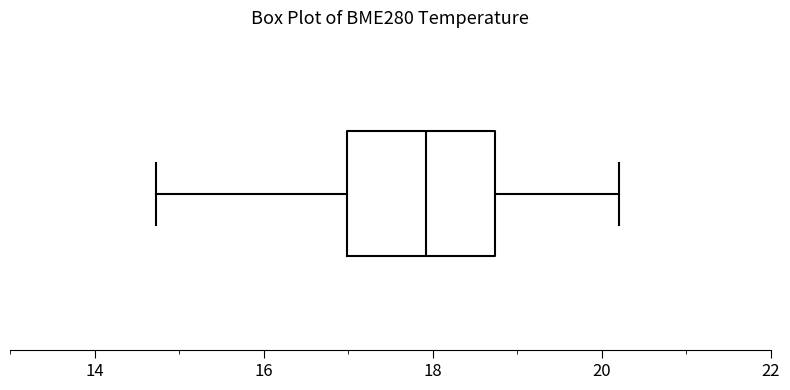

Read this box plot against the x-axis: the position of the median line, the range covered by the box, and the ends of both whiskers. The values are not printed on the chart, so give them approximately, as read against the axis.

median 18.0, box 17.0 to 18.8, whiskers 14.8 to 20.2